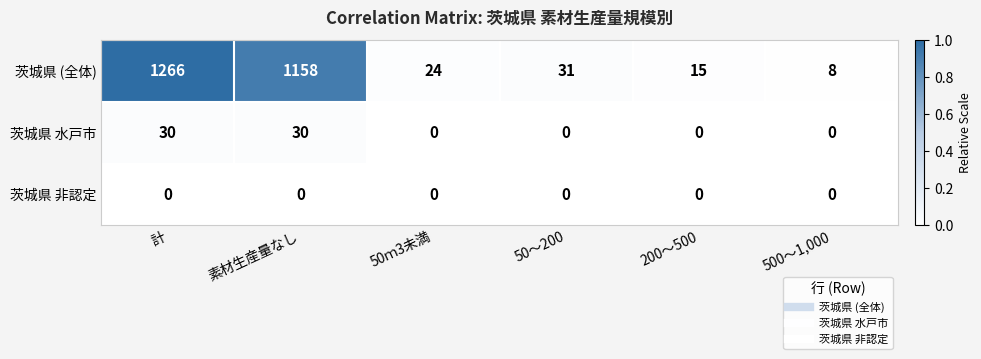

The 茨城県 (全体) series shows 11 at 500～1,000. True or false?

False